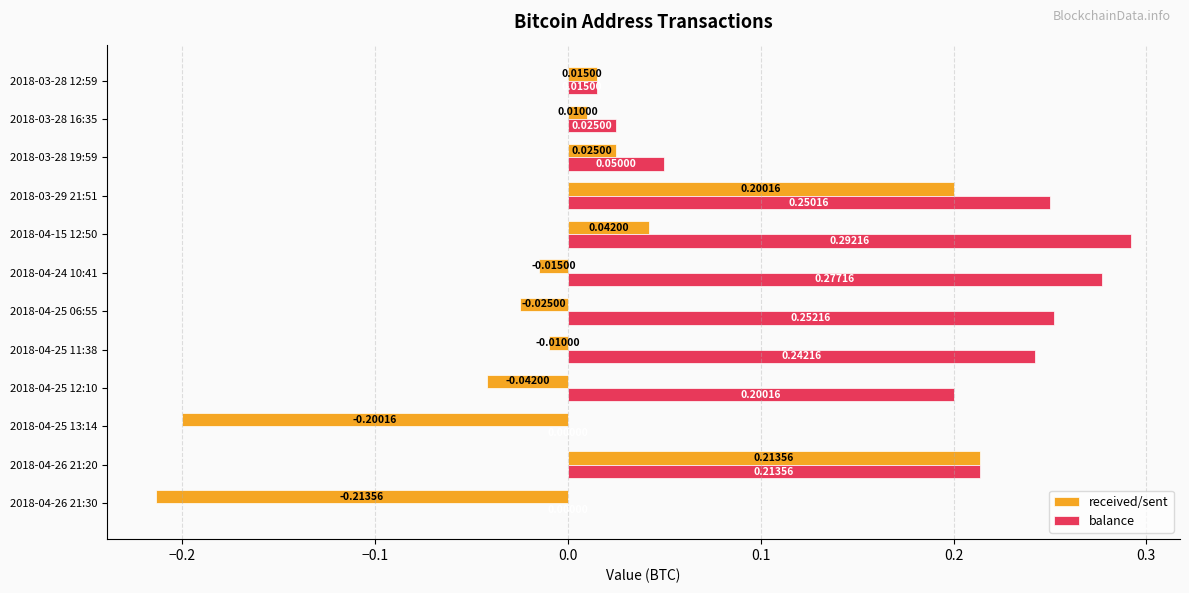

At which category is the sum across all series the highest?

2018-03-29 21:51